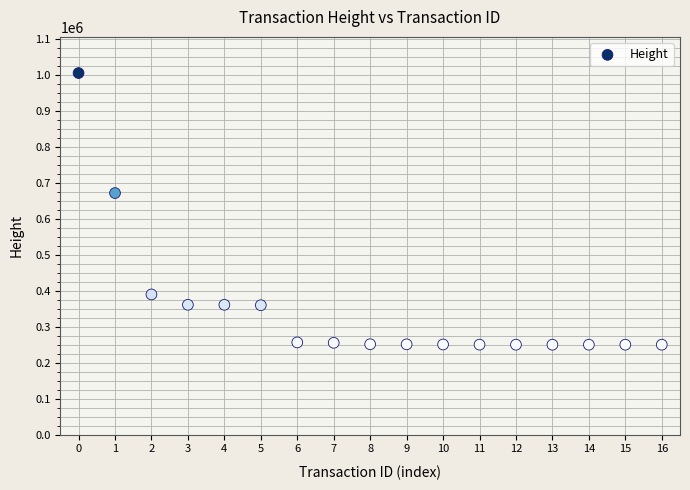

What Y value in the scatter plot is closest to 627788?

671802